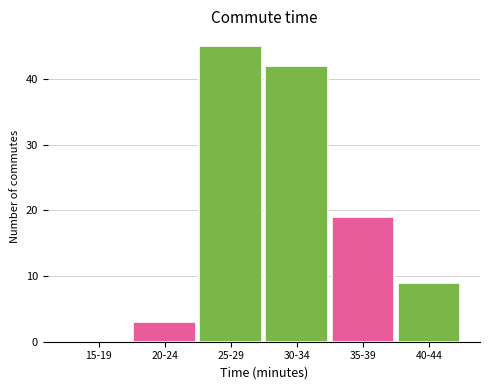

Reading left to right, transcribe all the data shown in this chart.

15-19=0	20-24=3	25-29=45	30-34=42	35-39=19	40-44=9